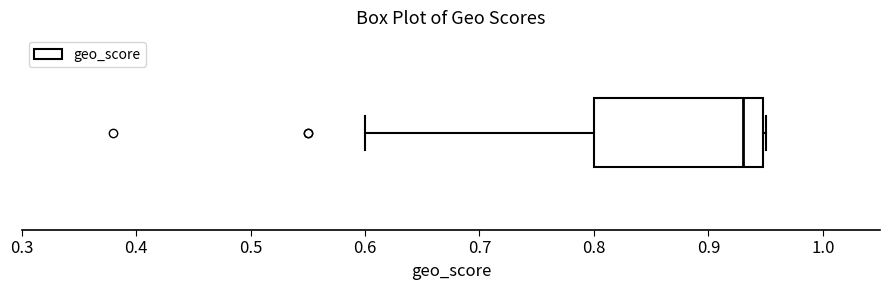

Read this box plot against the x-axis: the position of the median line, the range covered by the box, and the ends of both whiskers. The values are not printed on the chart, so give them approximately, as read against the axis.

median 0.93, box 0.80 to 0.95, whiskers 0.60 to 0.95